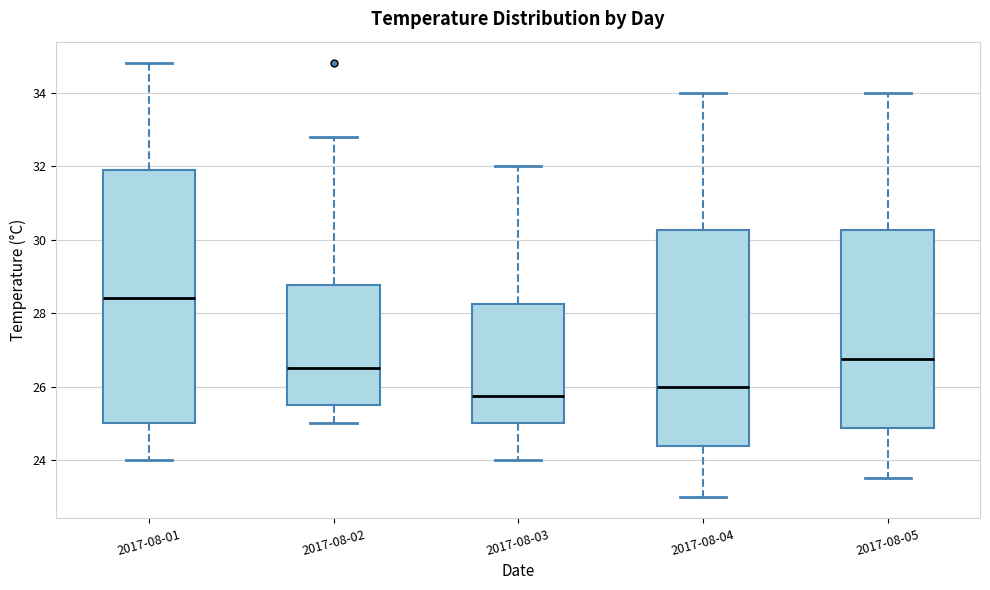

Comparing the boxes themselves (not the whiskers), which one is the tallest?

2017-08-01